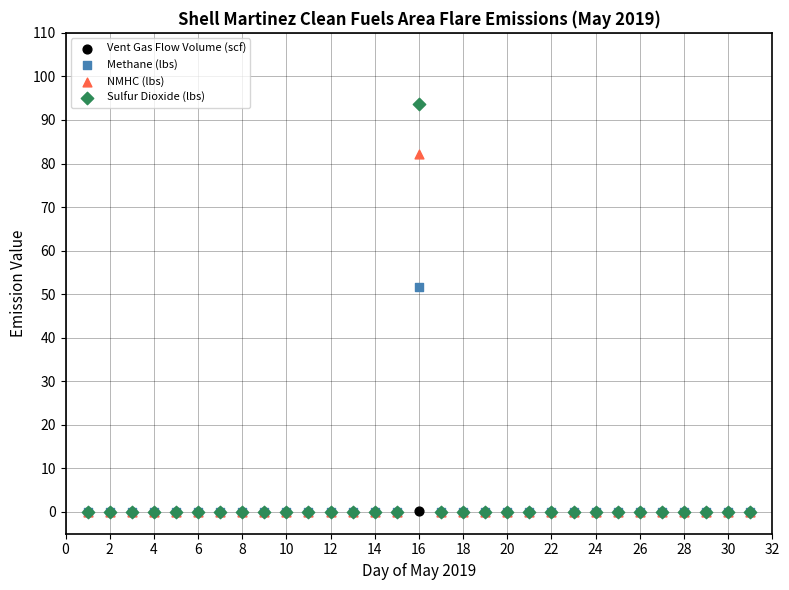

Across all series, what Y value is closest to 46?

51.7